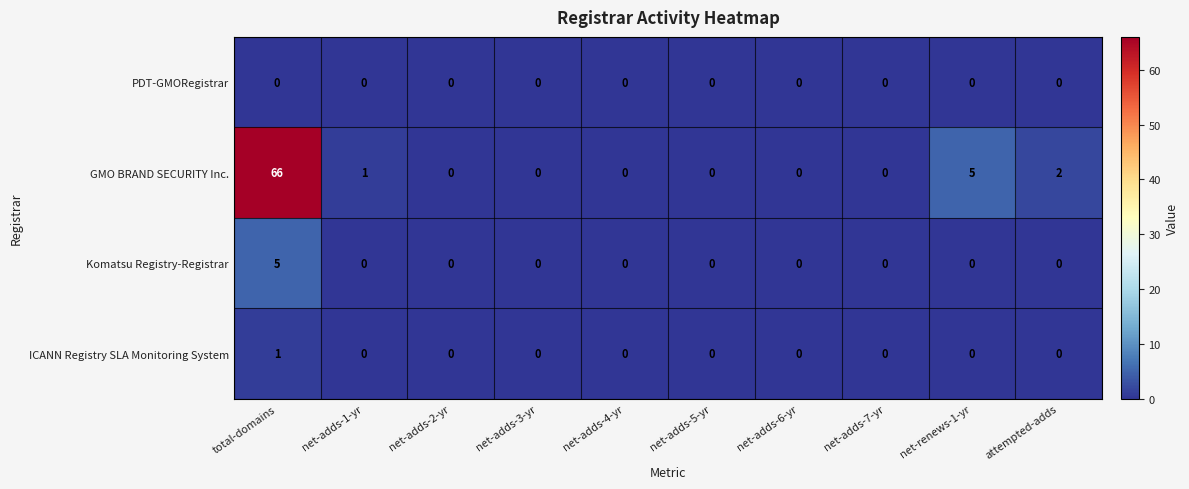

At which label is GMO BRAND SECURITY Inc. closest to 33?

net-renews-1-yr